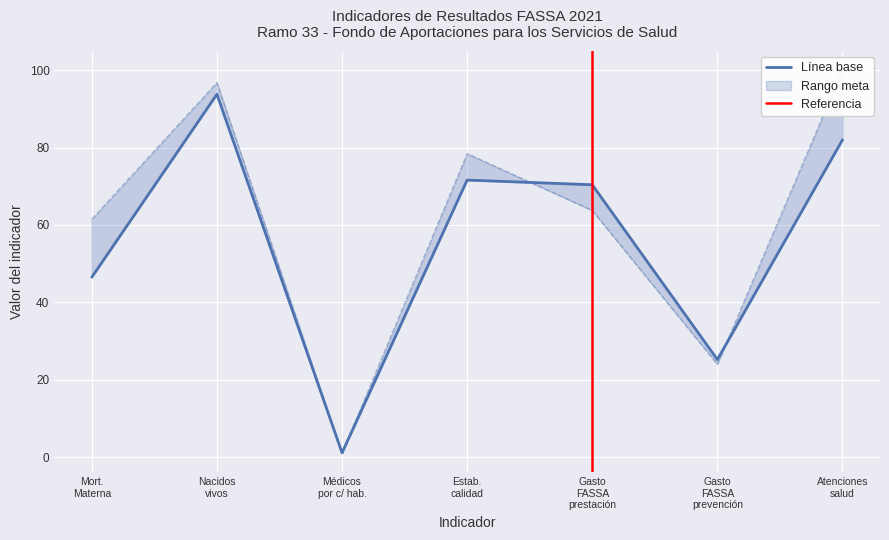

How many distinct data groups are displayed?

2